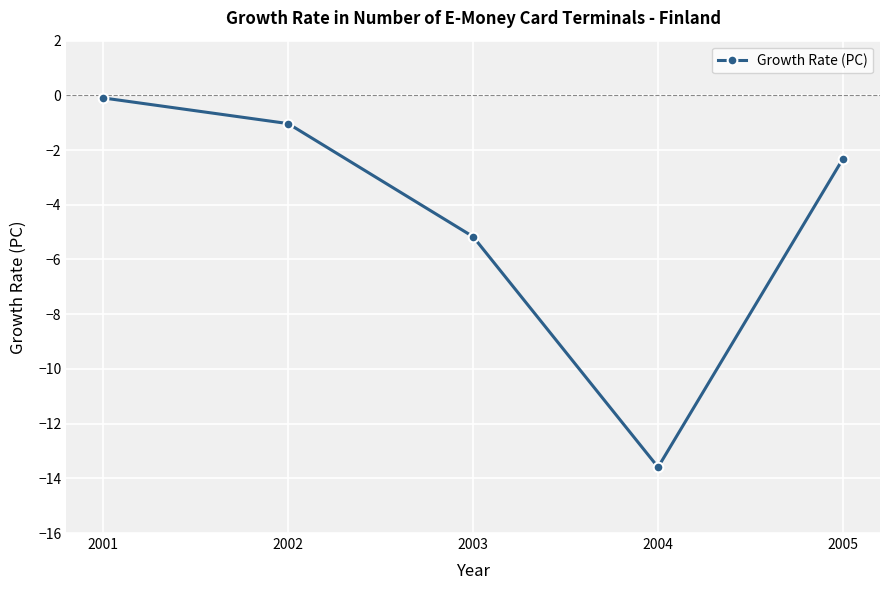

Is it true that the value at 2002 is -1.9?

False